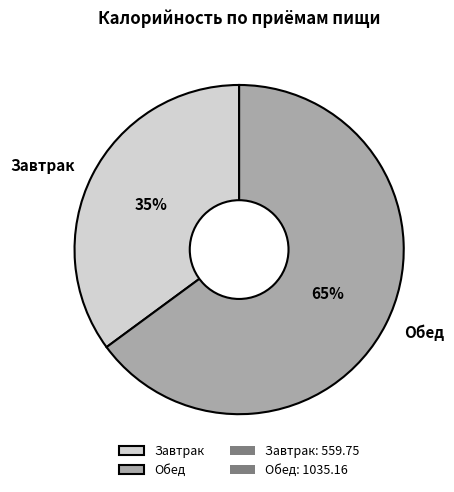

Combined, do Обед and Завтрак account for over 50%?

Yes